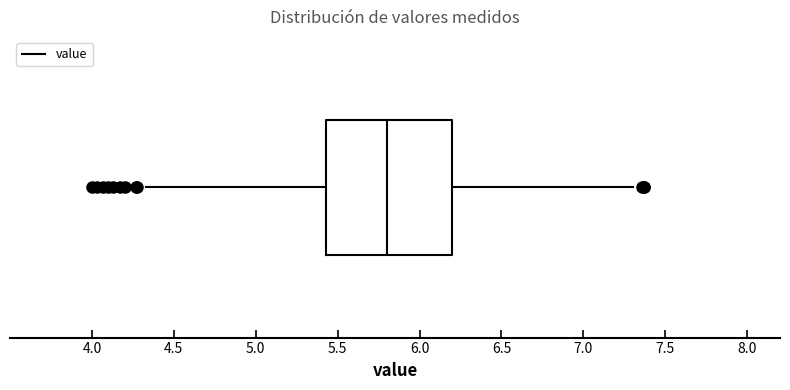

Read this box plot against the x-axis: the position of the median line, the range covered by the box, and the ends of both whiskers. The values are not printed on the chart, so give them approximately, as read against the axis.

median 5.80, box 5.45 to 6.20, whiskers 4.35 to 7.30